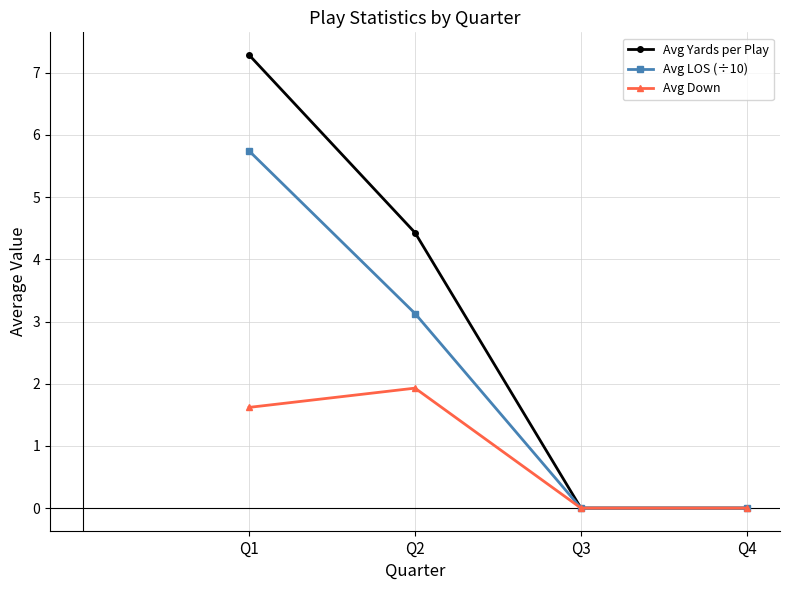

At which label does Avg LOS (÷10) reach its peak?

Q1